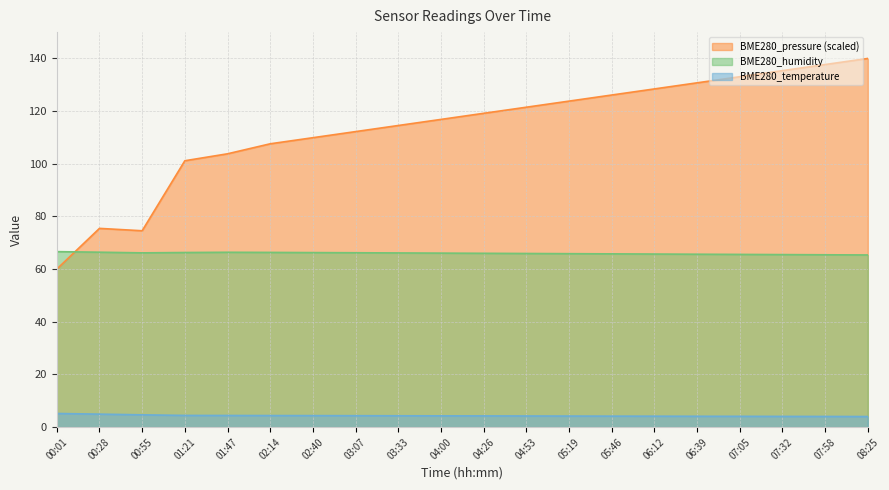

Is it true that BME280_temperature equals 4.3 at 03:07?

True